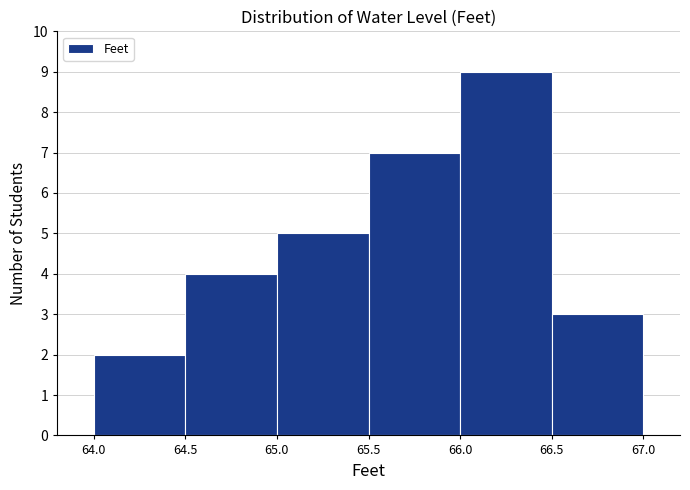

How tall is the bar that spans 64.5 to 65.0 on the x-axis? The values are not printed on the chart, so give them approximately, as read against the axis.

4